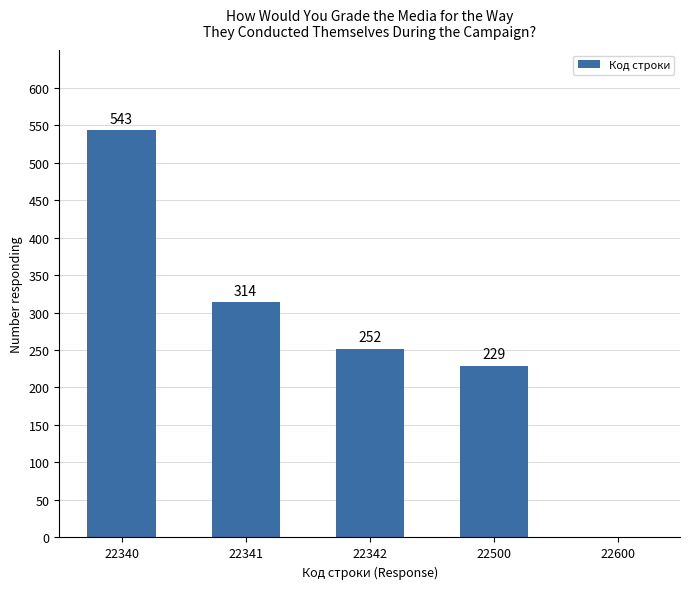

Which label corresponds to the largest value in the chart?

22340